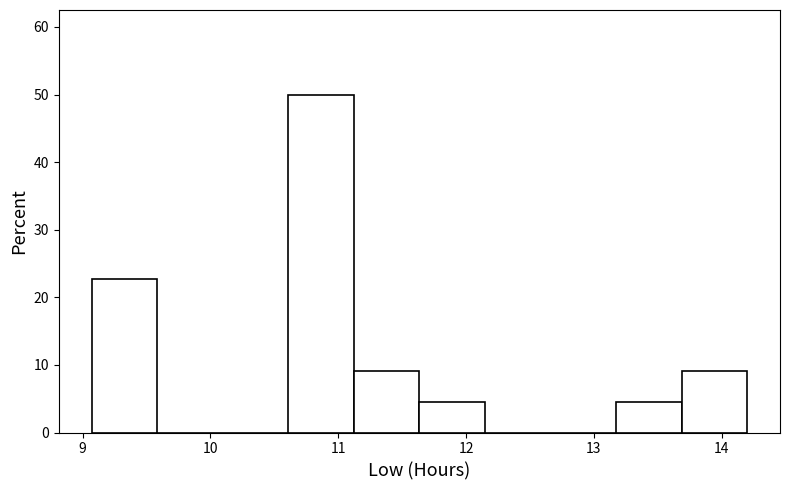

Reading left to right, transcribe this chart: for each bar, give the range it covers on the x-axis and its height. Neither the bar edges nor the heights are printed on the chart, so give them approximately, as read against the axes.

9.1 to 9.6: 23
9.6 to 10.1: 0
10.1 to 10.6: 0
10.6 to 11.1: 50
11.1 to 11.6: 9
11.6 to 12.1: 5
12.1 to 12.7: 0
12.7 to 13.2: 0
13.2 to 13.7: 5
13.7 to 14.2: 9